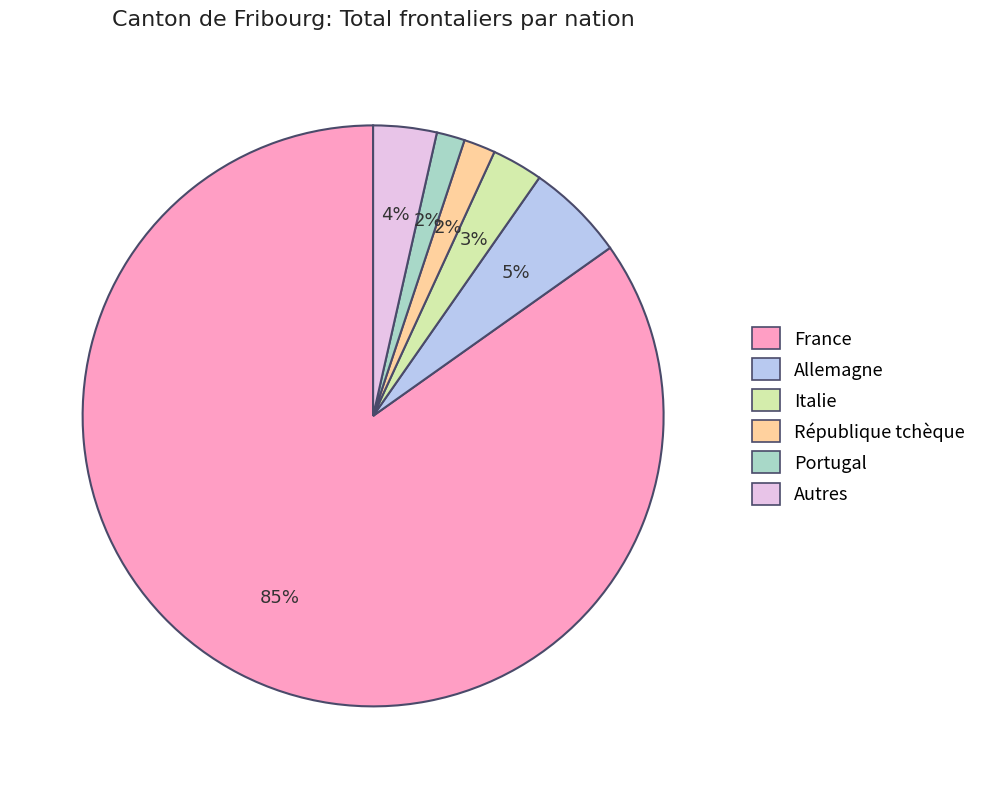

Combined, do Portugal and France account for over 50%?

Yes